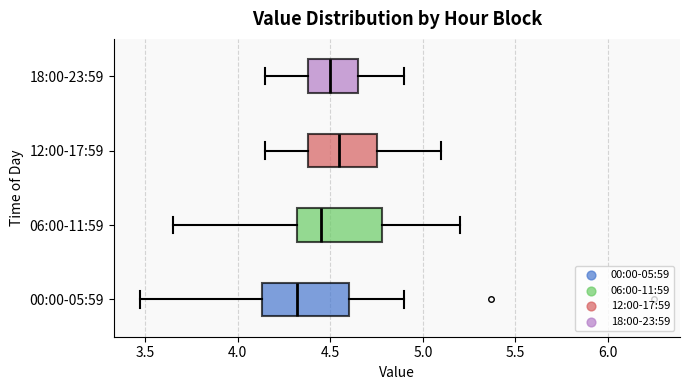

Where is the left edge of the box for 00:00-05:59 on the x-axis? The values are not printed on the chart, so give them approximately, as read against the axis.

4.15